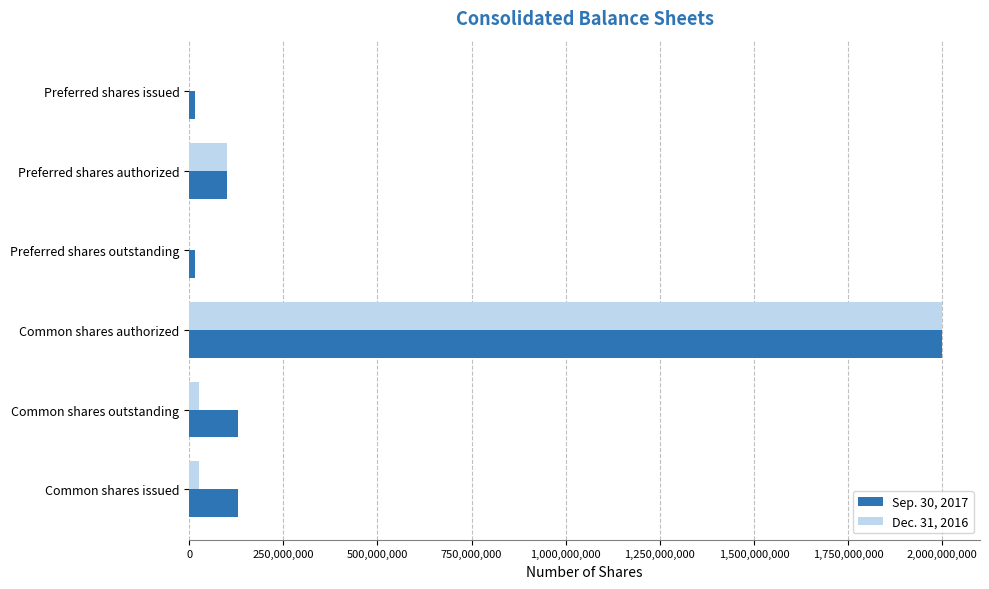

What is the greatest value displayed?

2000000000